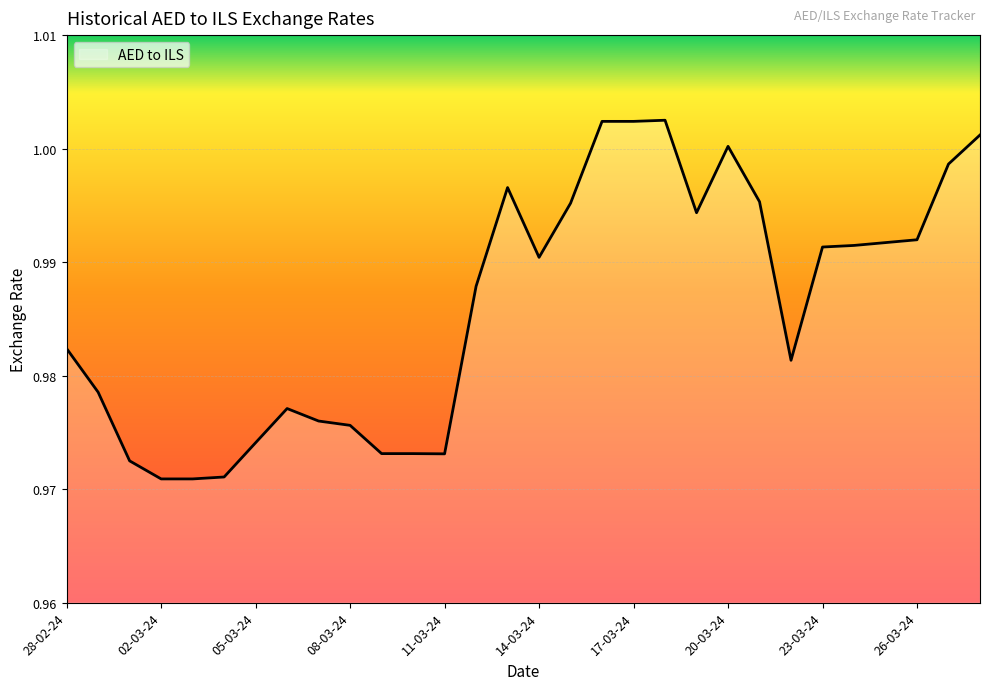

Does the chart display data point markers on the line(s)?

No